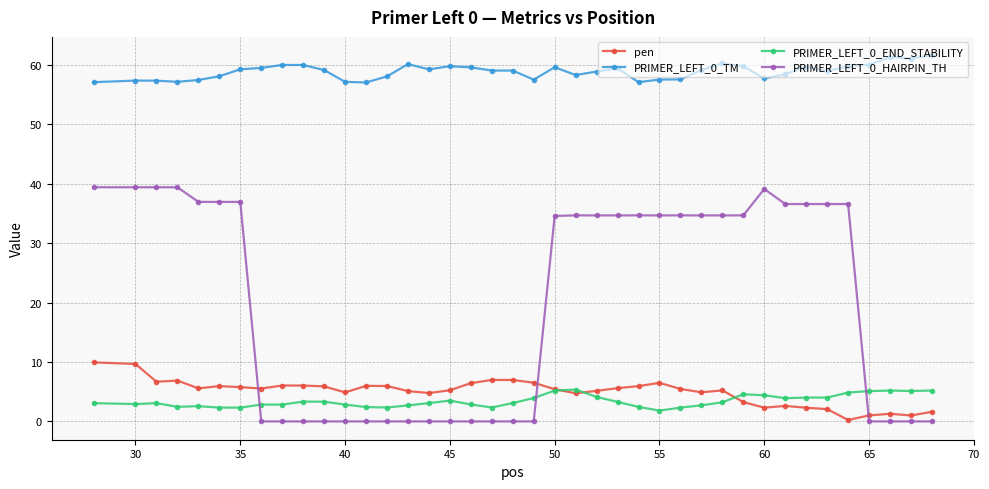

At how many categories does at least one series exceed 55?

40